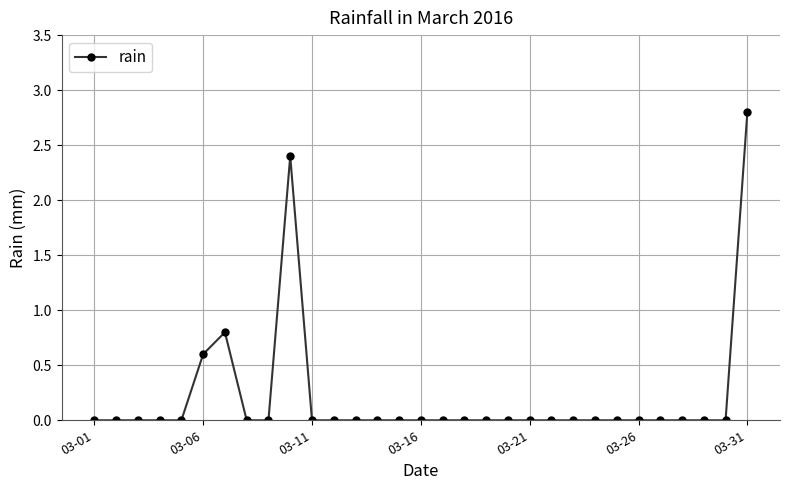

What is the difference between the second highest and second lowest values?

2.4